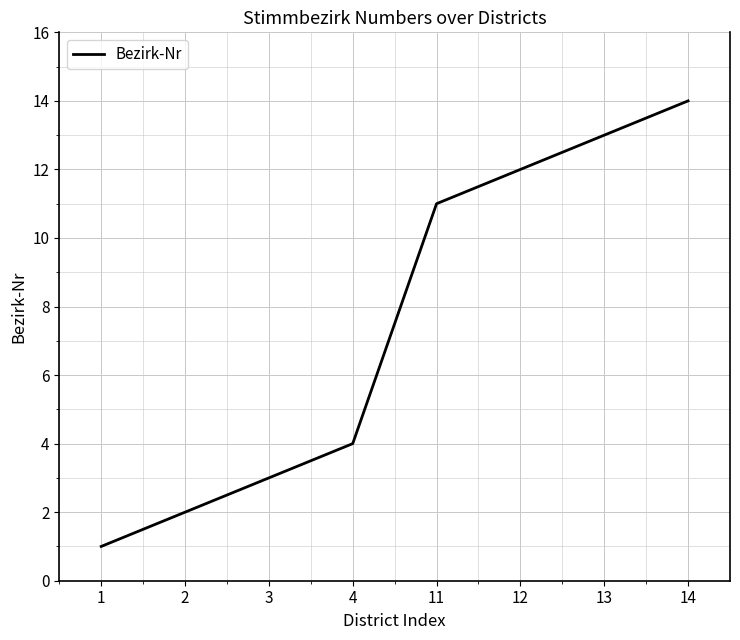

True or false: there are more than 0 points higher than both neighbors.

False